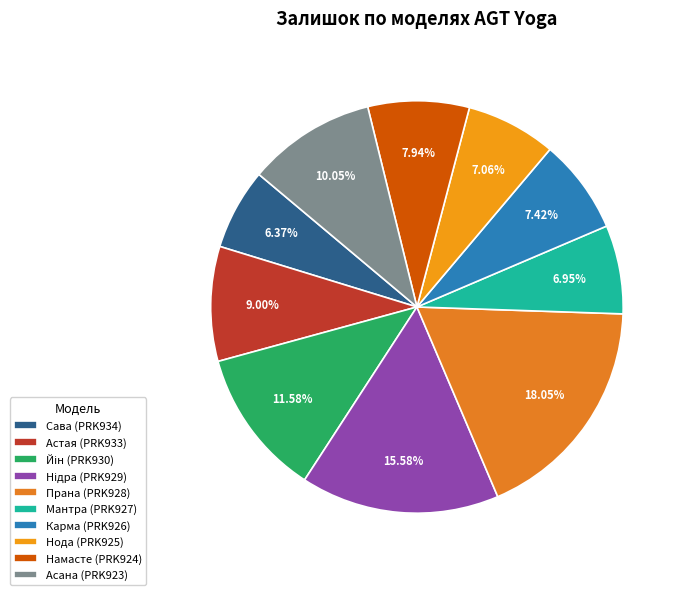

What percentage is the Йін (PRK930) slice, to the nearest percent?

12%